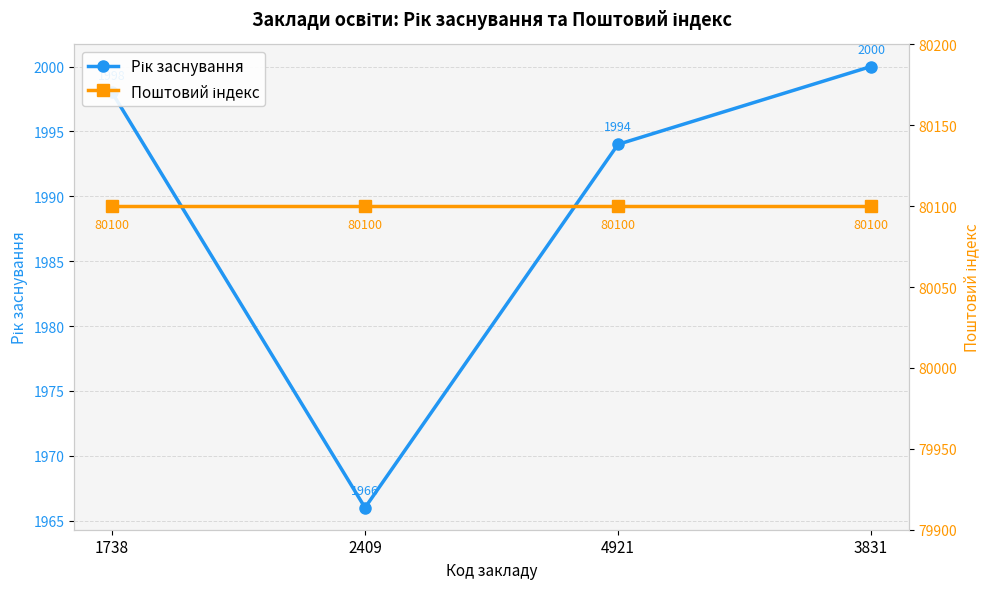

Which series has the largest total across all categories?

Поштовий індекс